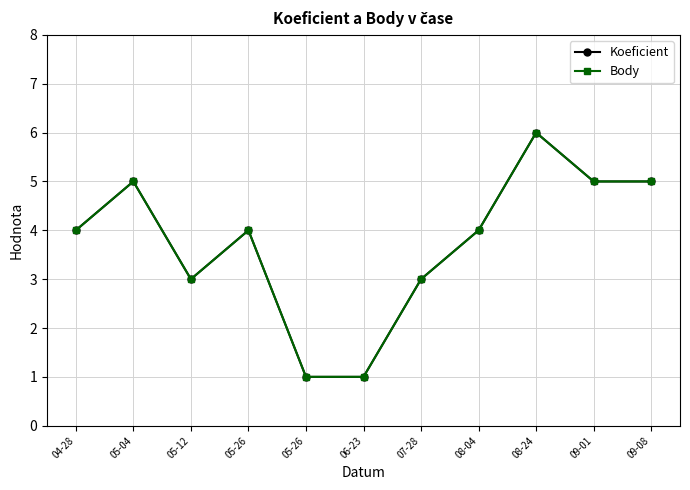

At which category does Body reach its first local valley?

05-12